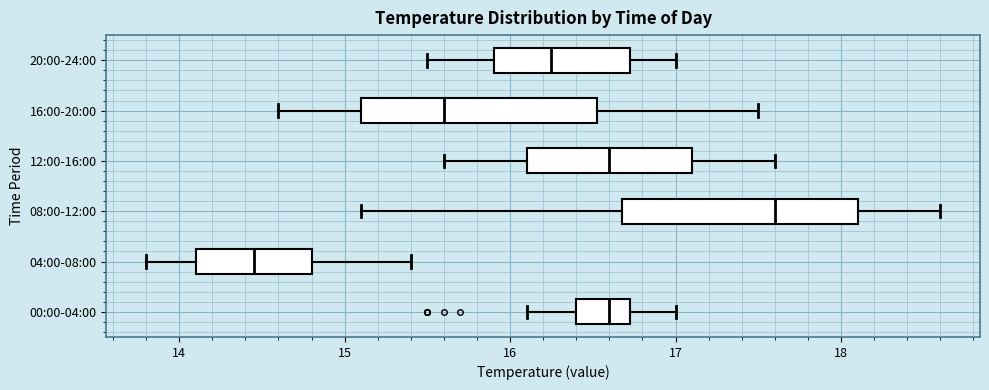

Reading bottom to top, read every box against the x-axis: the position of its median line, the range the box covers, and the ends of its whiskers. The values are not printed on the chart, so give them approximately, as read against the axis.

00:00-04:00: median 16.6, box 16.4 to 16.7, whiskers 16.1 to 17.0
04:00-08:00: median 14.5, box 14.1 to 14.8, whiskers 13.8 to 15.4
08:00-12:00: median 17.6, box 16.7 to 18.1, whiskers 15.1 to 18.6
12:00-16:00: median 16.6, box 16.1 to 17.1, whiskers 15.6 to 17.6
16:00-20:00: median 15.6, box 15.1 to 16.5, whiskers 14.6 to 17.5
20:00-24:00: median 16.3, box 15.9 to 16.7, whiskers 15.5 to 17.0